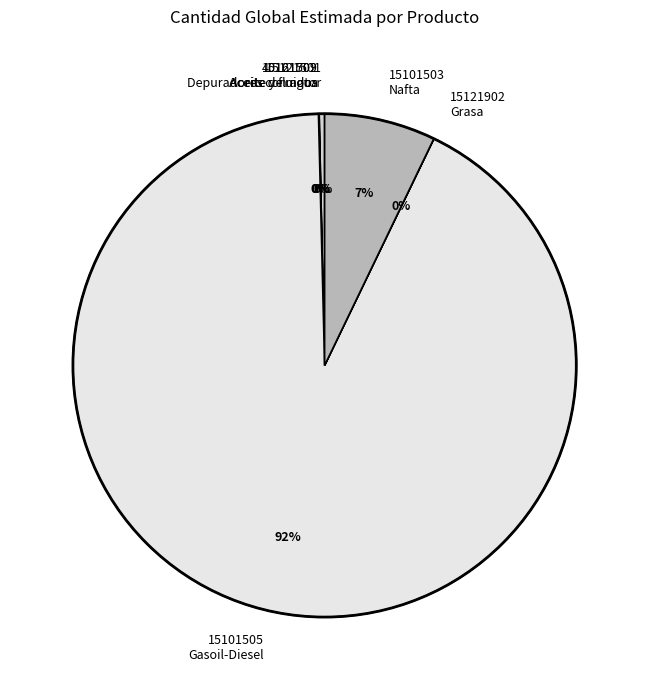

To the nearest percent, what portion does 15101503 Nafta represent?

7%